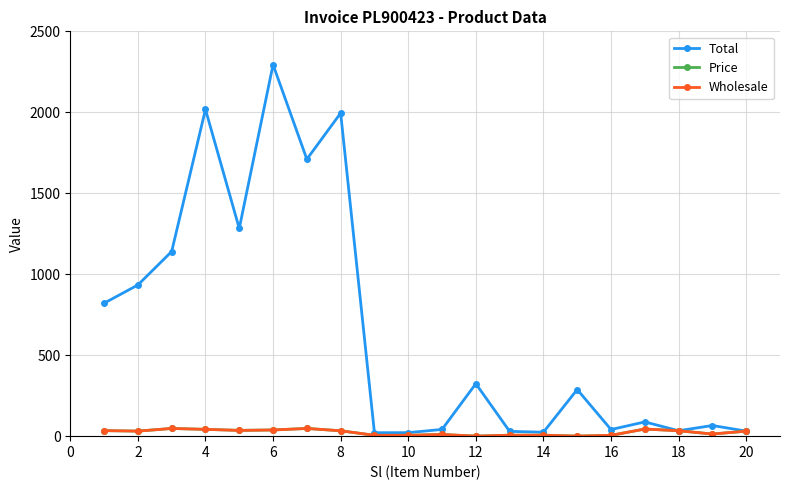

Does the chart have visible grid lines?

Yes